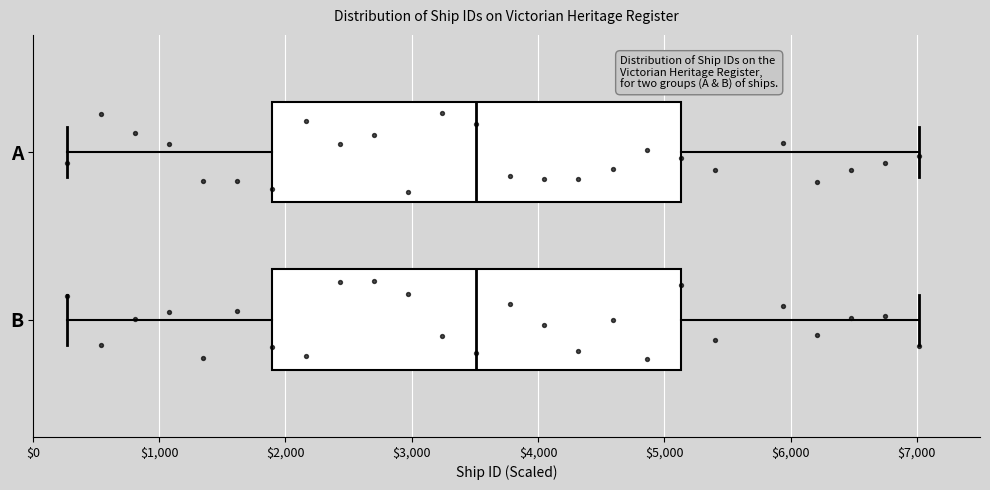

Where is the left edge of the box for A on the x-axis? The values are not printed on the chart, so give them approximately, as read against the axis.

1900